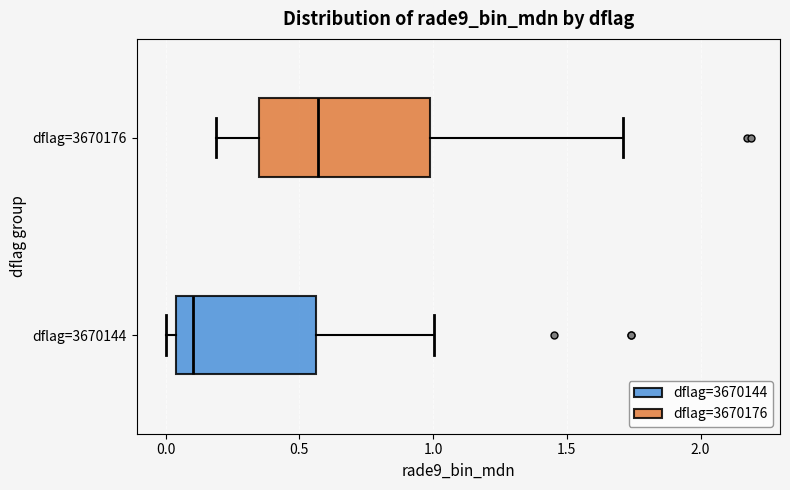

Where does the median line of the box for dflag=3670176 sit on the x-axis? The values are not printed on the chart, so give them approximately, as read against the axis.

0.55